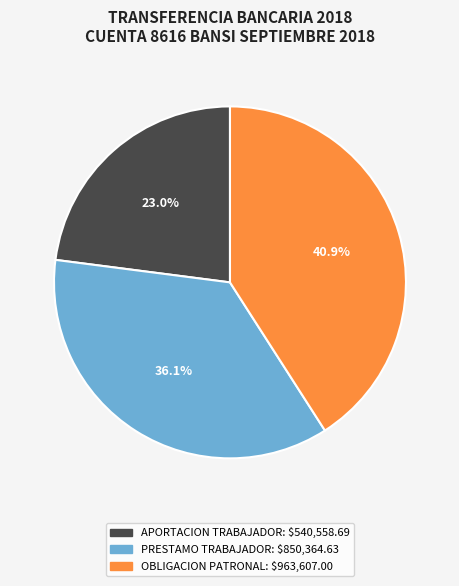

Count the number of slices in the pie.

3